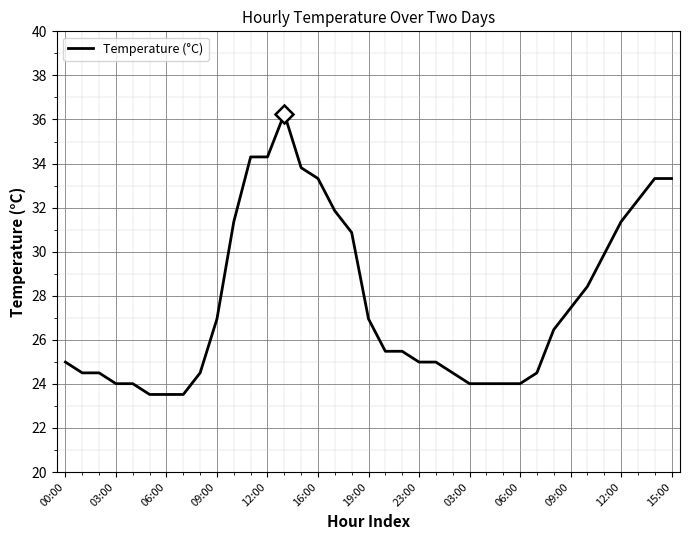

What is the maximum value shown in the chart?

36.3